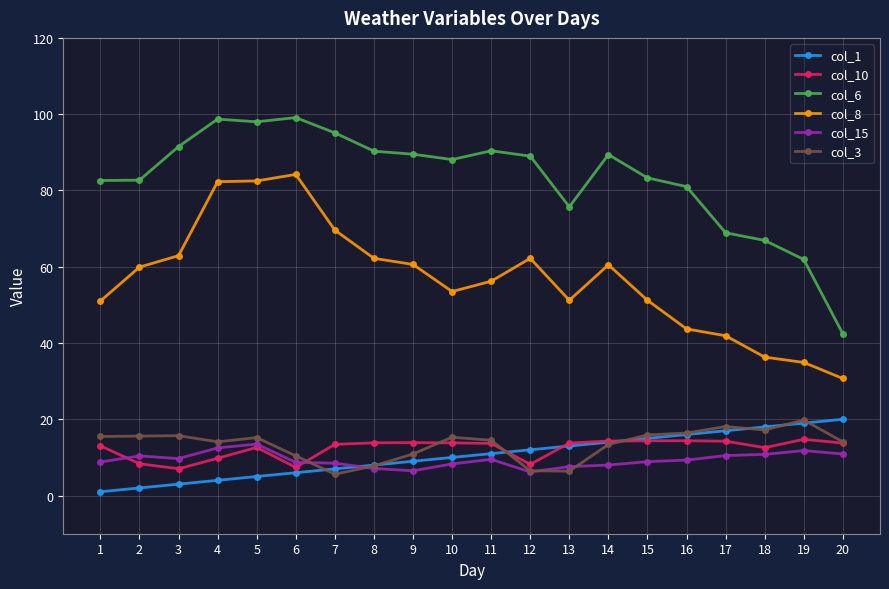

Is the value of col_15 at 17 greater than the value of col_8 at 9?

No